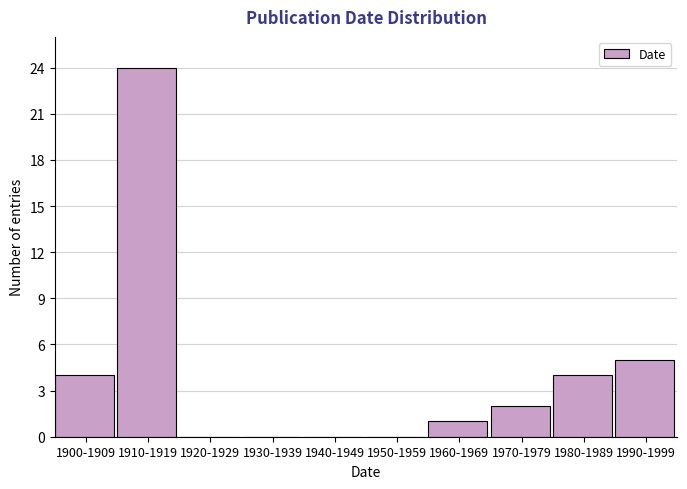

Reading left to right, transcribe all the data shown in this chart.

1900-1909=4	1910-1919=24	1920-1929=0	1930-1939=0	1940-1949=0	1950-1959=0	1960-1969=1	1970-1979=2	1980-1989=4	1990-1999=5